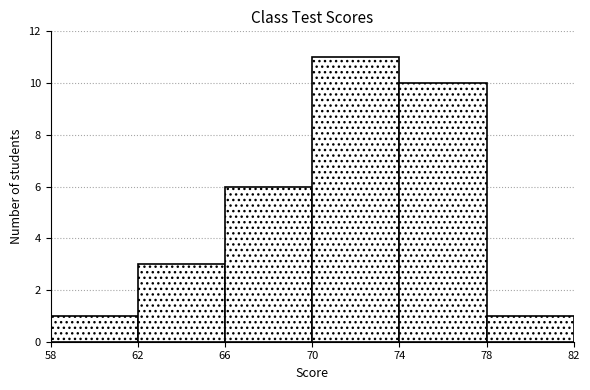

Over which range of the x-axis is the bar tallest?

70 to 74